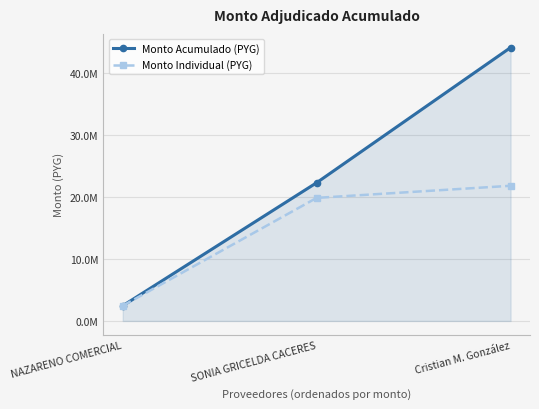

Is the value of Monto Individual (PYG) at NAZARENO COMERCIAL greater than the value of Monto Acumulado (PYG) at NAZARENO COMERCIAL?

No